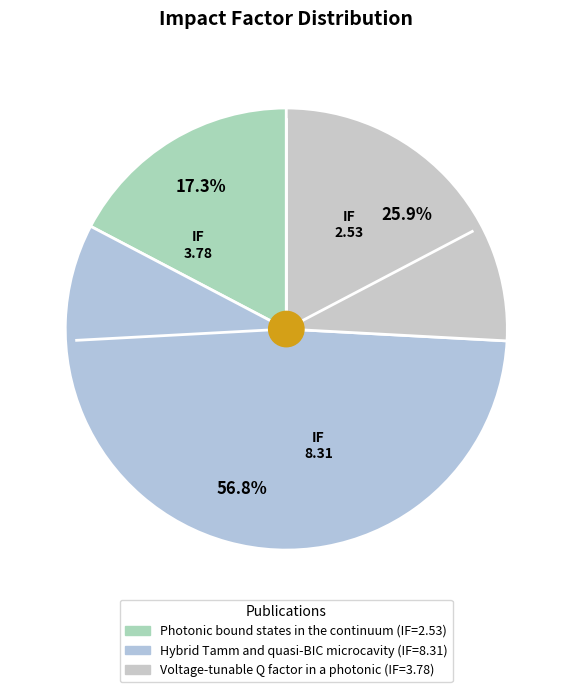

Between Photonic bound states in the continuum and Hybrid Tamm and quasi-BIC microcavity, which is larger?

Hybrid Tamm and quasi-BIC microcavity